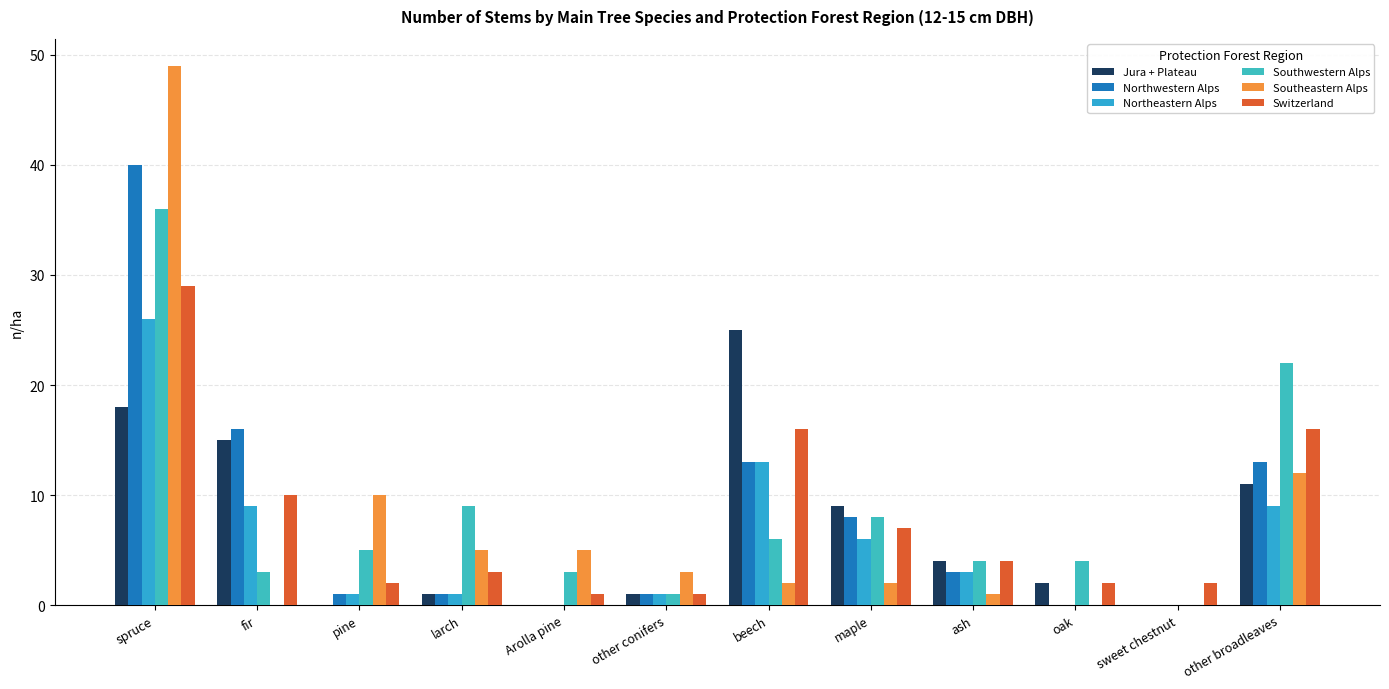

Reading left to right, what are all the values shown in this chart?

Jura + Plateau: spruce=18	fir=15	pine=0	larch=1	Arolla pine=0	other conifers=1	beech=25	maple=9	ash=4	oak=2	sweet chestnut=0	other broadleaves=11
Northwestern Alps: spruce=40	fir=16	pine=1	larch=1	Arolla pine=0	other conifers=1	beech=13	maple=8	ash=3	oak=0	sweet chestnut=0	other broadleaves=13
Northeastern Alps: spruce=26	fir=9	pine=1	larch=1	Arolla pine=0	other conifers=1	beech=13	maple=6	ash=3	oak=0	sweet chestnut=0	other broadleaves=9
Southwestern Alps: spruce=36	fir=3	pine=5	larch=9	Arolla pine=3	other conifers=1	beech=6	maple=8	ash=4	oak=4	sweet chestnut=0	other broadleaves=22
Southeastern Alps: spruce=49	fir=0	pine=10	larch=5	Arolla pine=5	other conifers=3	beech=2	maple=2	ash=1	oak=0	sweet chestnut=0	other broadleaves=12
Switzerland: spruce=29	fir=10	pine=2	larch=3	Arolla pine=1	other conifers=1	beech=16	maple=7	ash=4	oak=2	sweet chestnut=2	other broadleaves=16